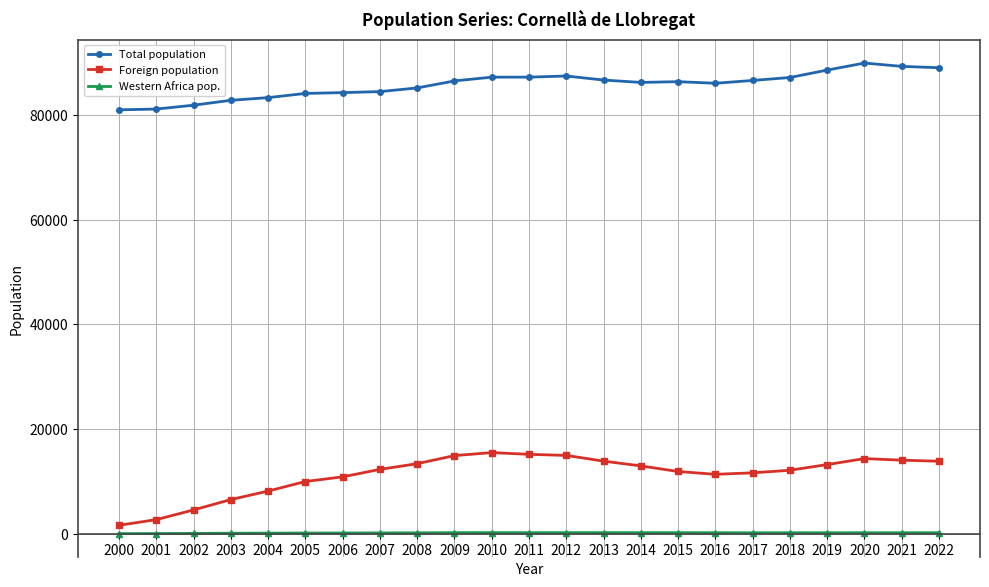

How many data points in Foreign population are less than 12297?

11